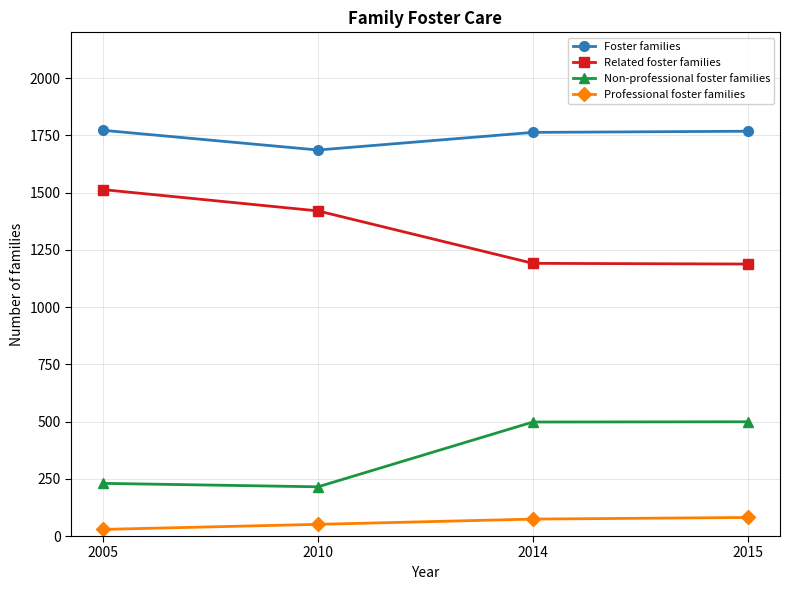

Which series has the largest total across all categories?

Foster families